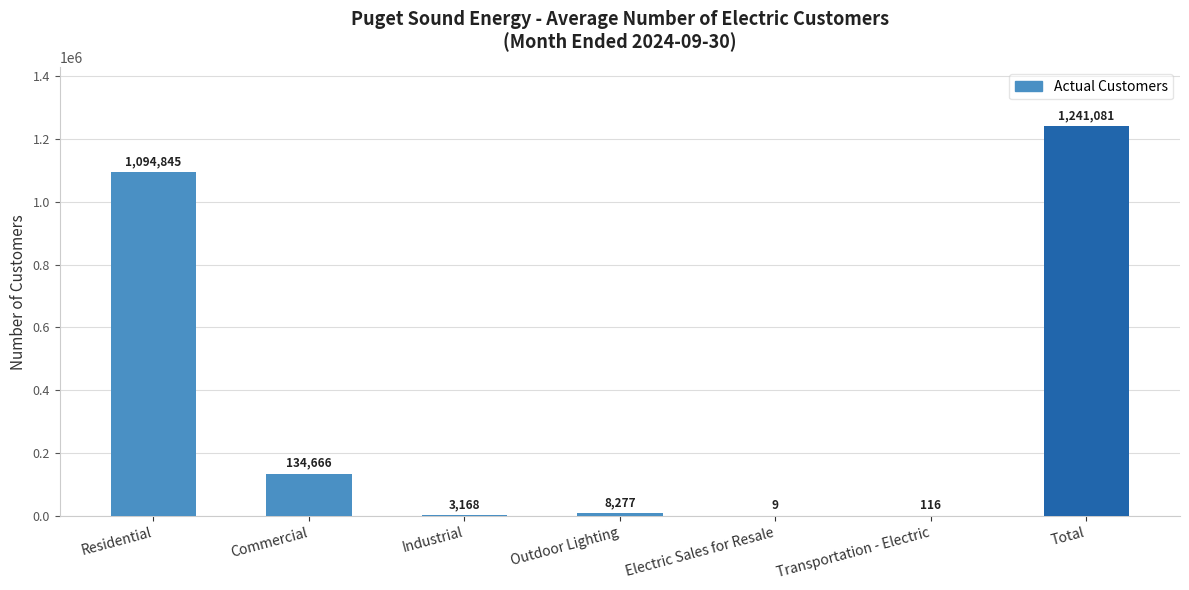

The value at Electric Sales for Resale is 9. True or false?

True